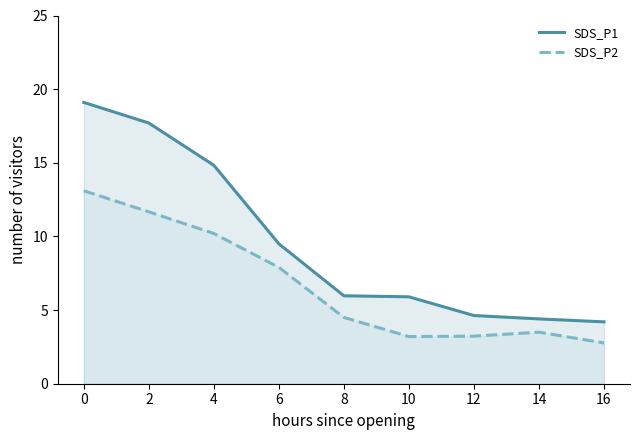

What is the minimum value shown in the chart?

2.8